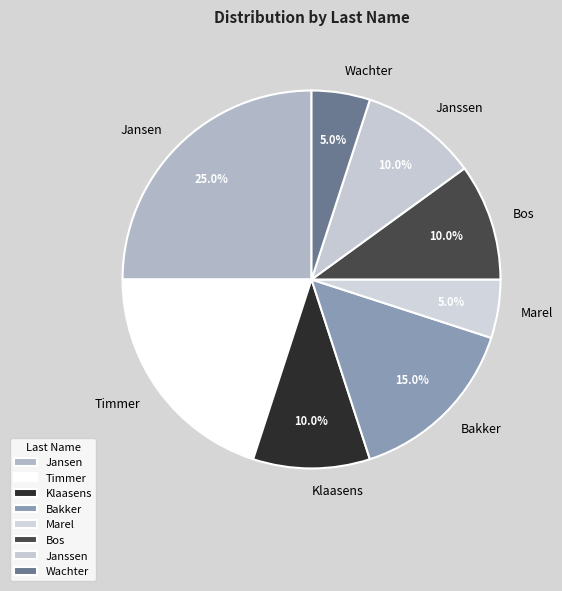

Which has a higher value, Marel or Timmer?

Timmer